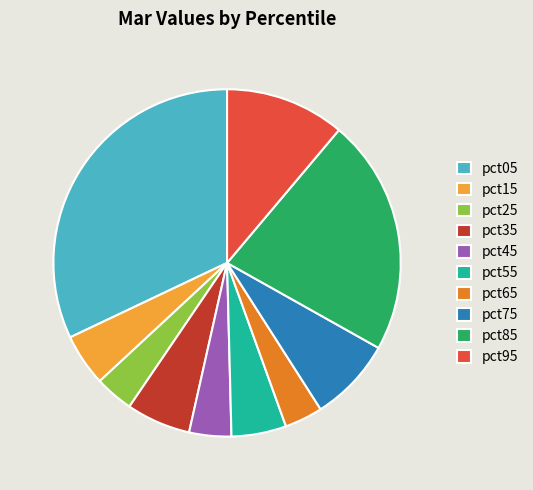

Which category has the biggest portion of the pie?

pct05